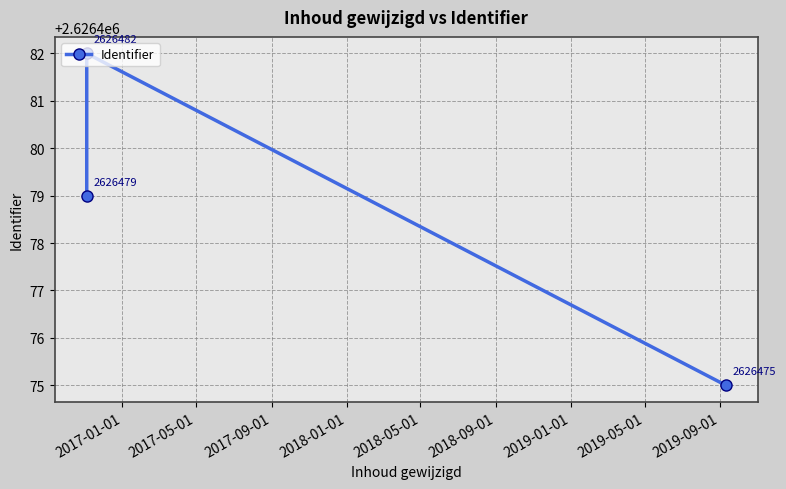

What is the maximum value shown in the chart?

2626482